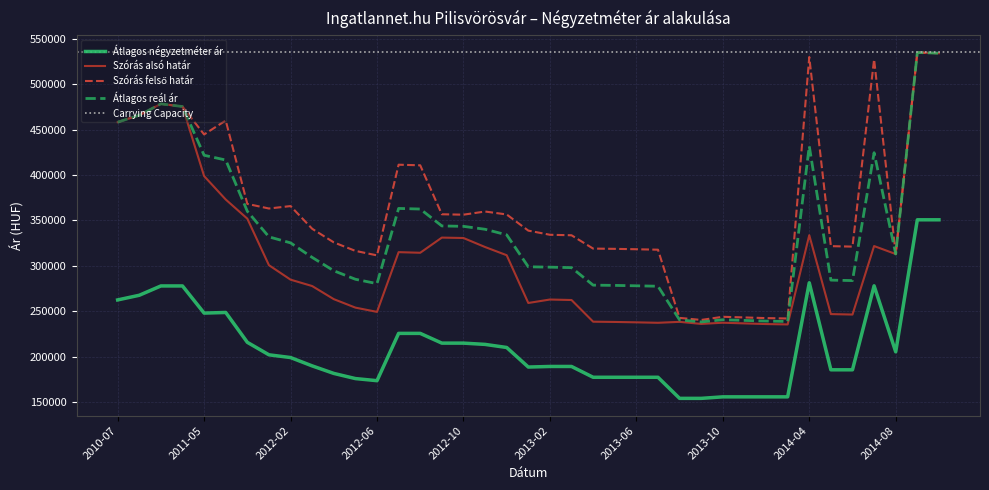

Rank the series at 2013-11 from highest to lowest value.

Szórás felső határ, Átlagos reál ár, Szórás alsó határ, Átlagos négyzetméter ár